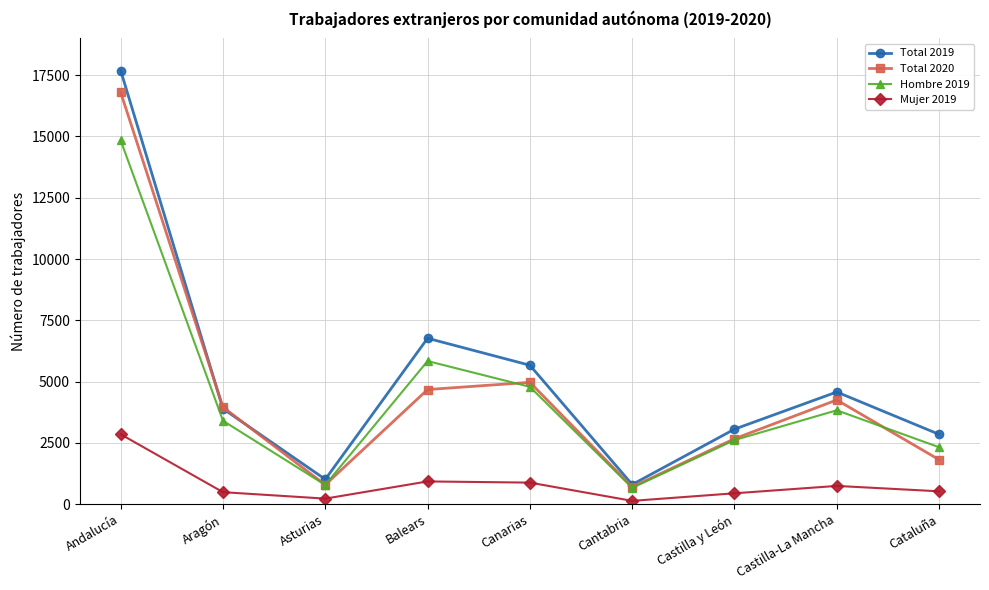

Is this an area chart (filled region under the line)?

No